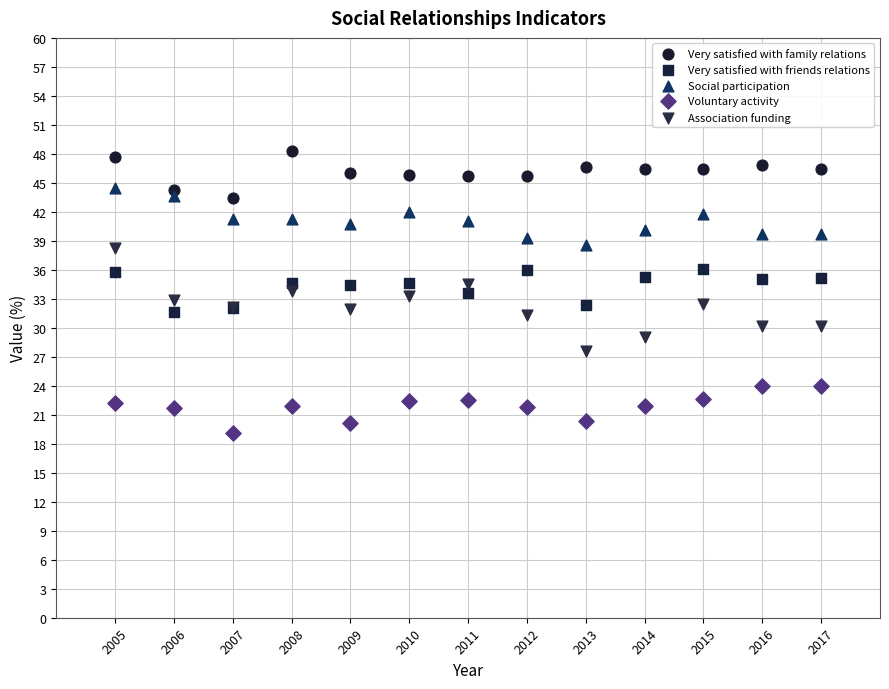

What is the X range (max minus min) for the scatter plot?

12.0